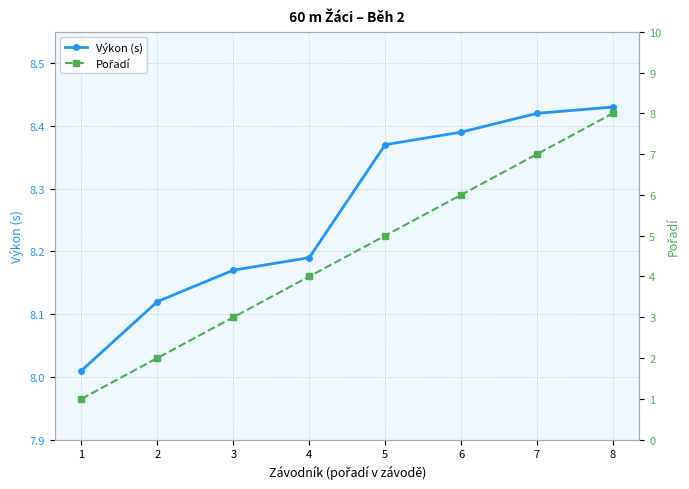

List the series in order of their peak value, lowest first.

Pořadí, Výkon (s)